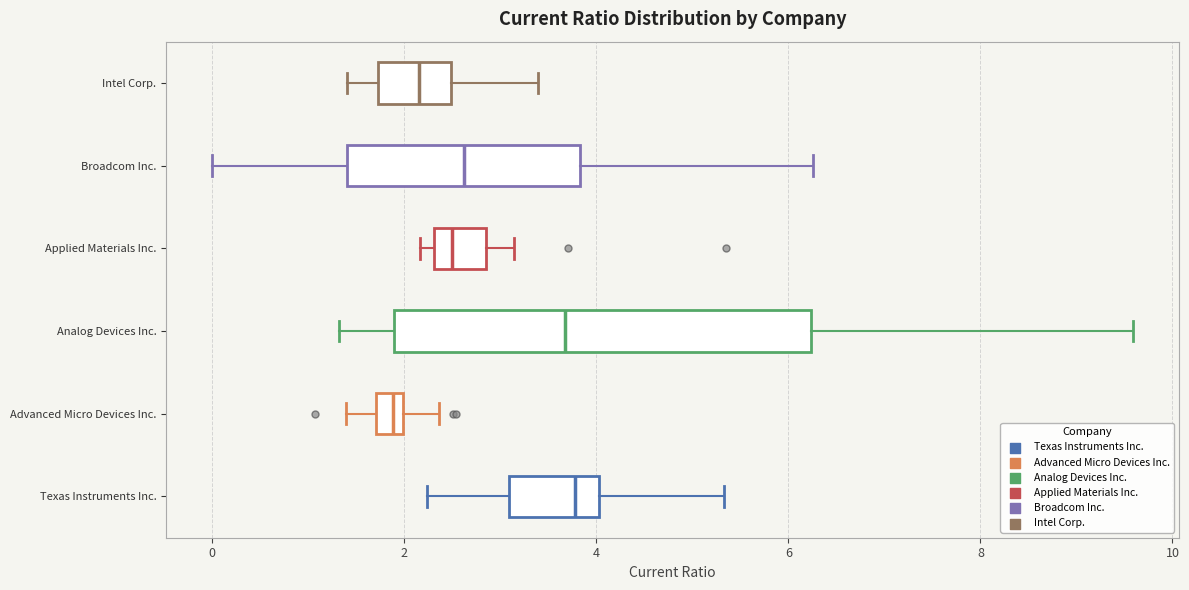

Where is the left edge of the box for Texas Instruments Inc. on the x-axis? The values are not printed on the chart, so give them approximately, as read against the axis.

3.0